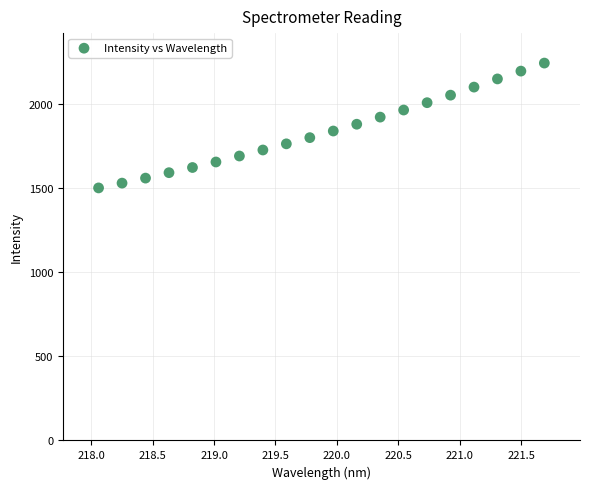

What is the range of Y values (max minus min)?

742.2